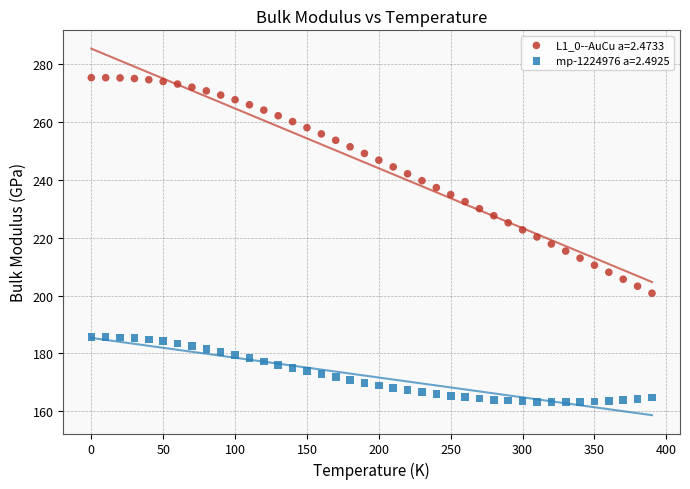

Which series has the widest spread of Y values?

L1_0--AuCu a=2.4733